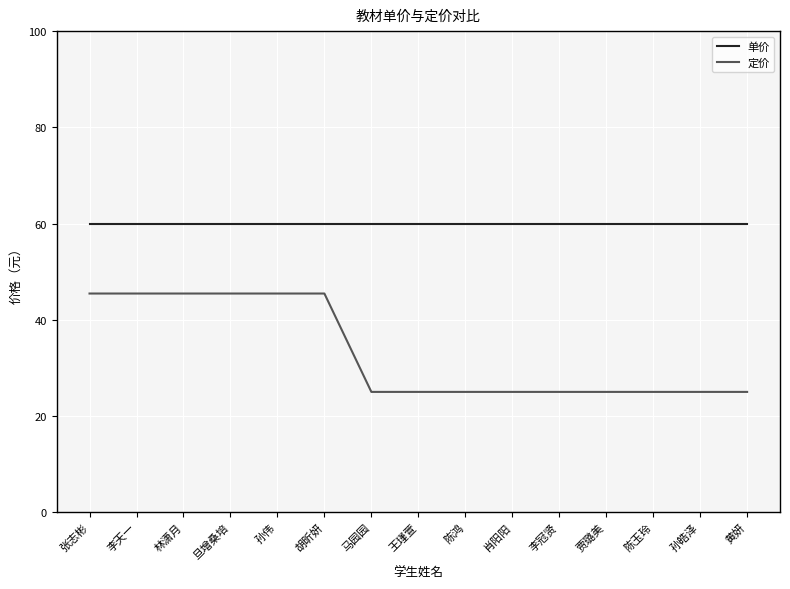

True or false: 定价 and 单价 intersect in this chart.

False